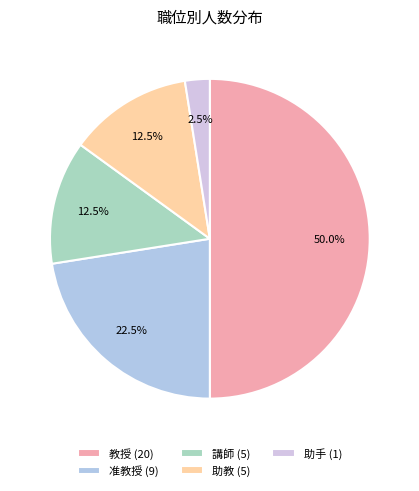

Does 助手 represent more than half of the total?

No